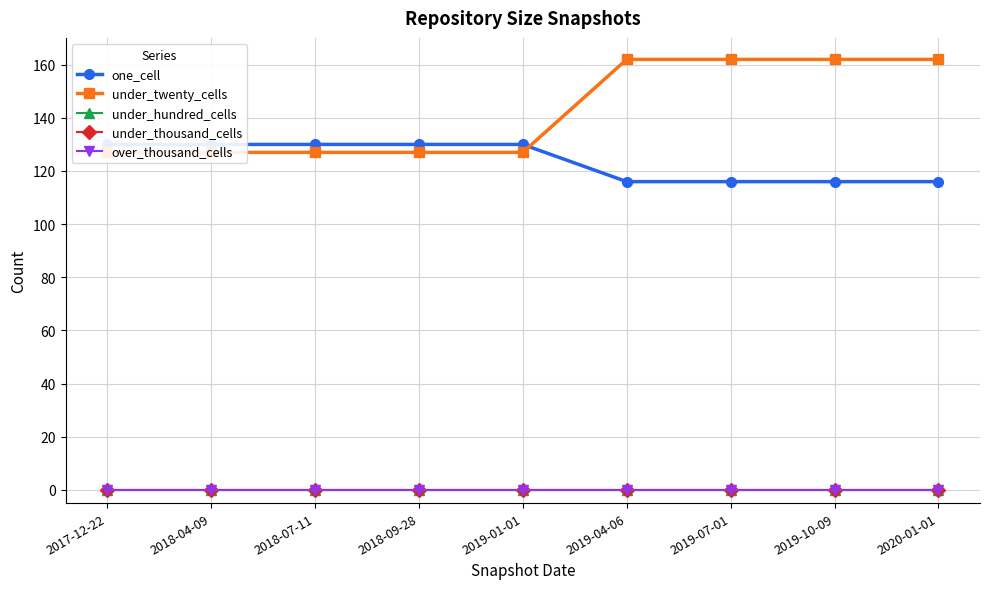

The over_thousand_cells series shows 0 at 2018-04-09. True or false?

True